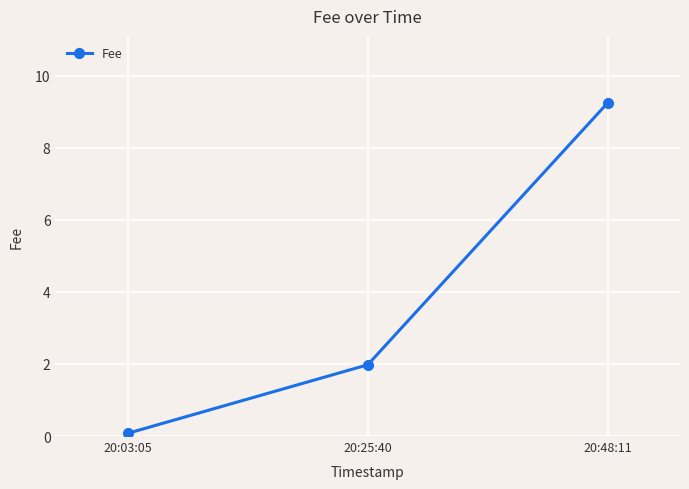

What is the sum of the values at 20:03:05 and 20:25:40?

2.1